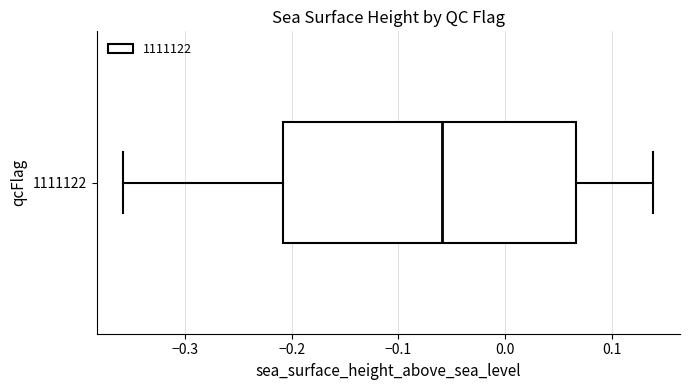

Where does the left whisker of the box at y = 1111122 end on the x-axis? The values are not printed on the chart, so give them approximately, as read against the axis.

-0.36